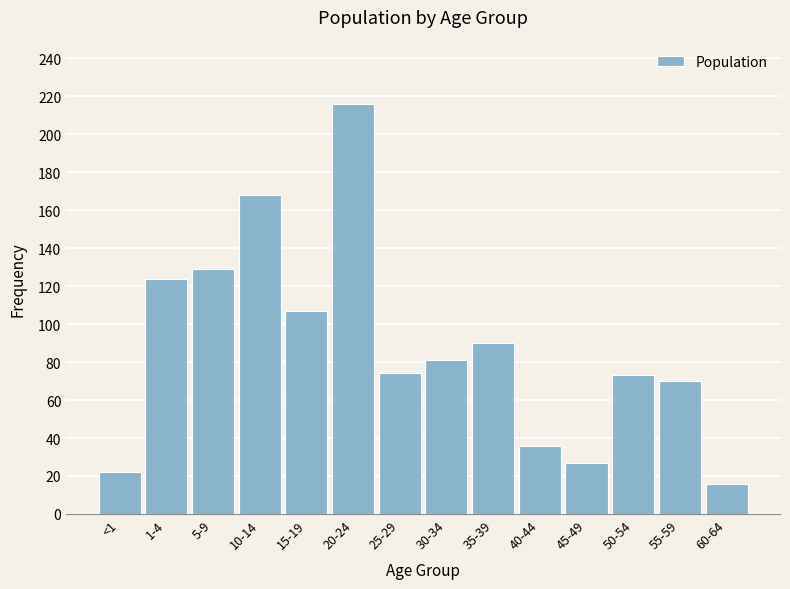

Reading left to right, what are all the values shown in this chart?

22	124	129	168	107	216	74	81	90	36	27	73	70	16